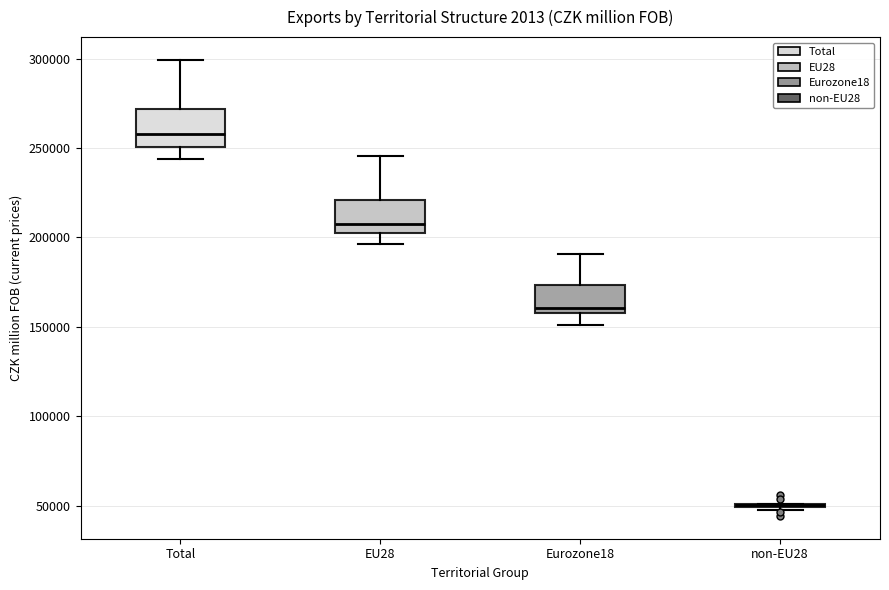

Reading left to right, read every box against the y-axis: the position of its median line, the range the box covers, and the ends of its whiskers. The values are not printed on the chart, so give them approximately, as read against the axis.

Total: median 260000, box 250000 to 270000, whiskers 245000 to 300000
EU28: median 205000, box 200000 to 220000, whiskers 195000 to 245000
Eurozone18: median 160000 (just above the box's lower edge), box 160000 to 175000, whiskers 150000 to 190000
non-EU28: box collapsed to a line at 50000, whiskers 45000 to 50000